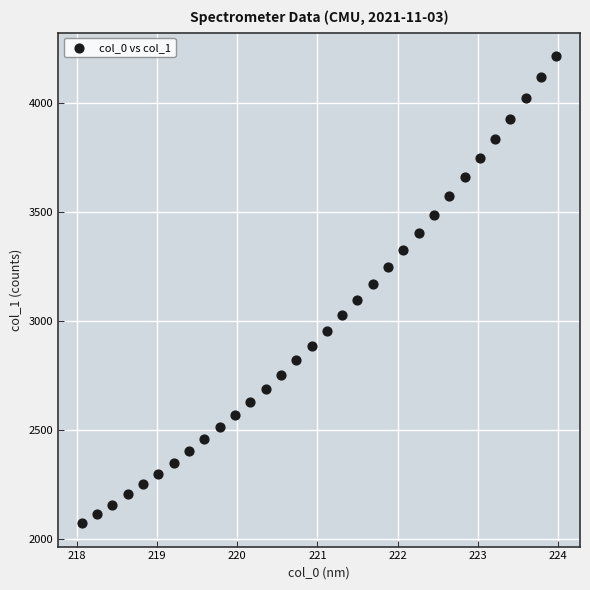

What is the range of Y values (max minus min)?

2142.3